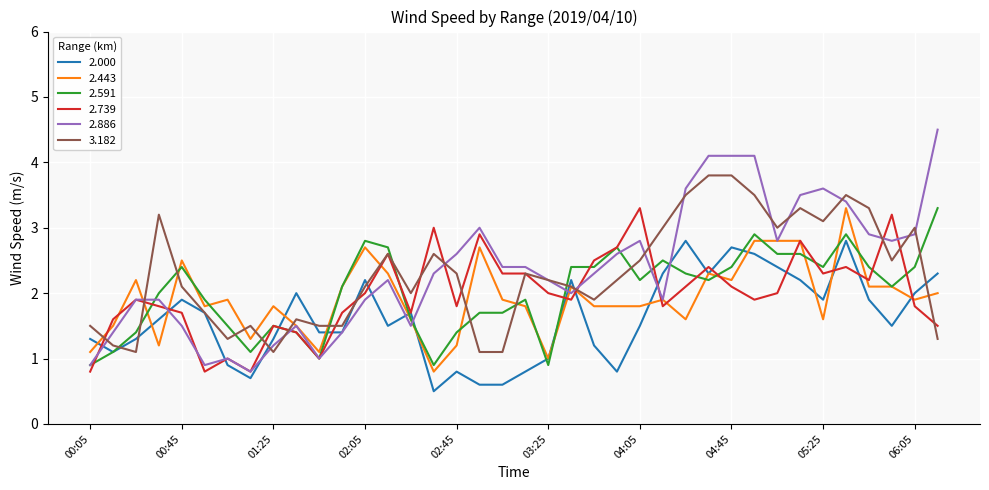

What is the difference between the second highest and second lowest values in the 2.000 series?

2.2